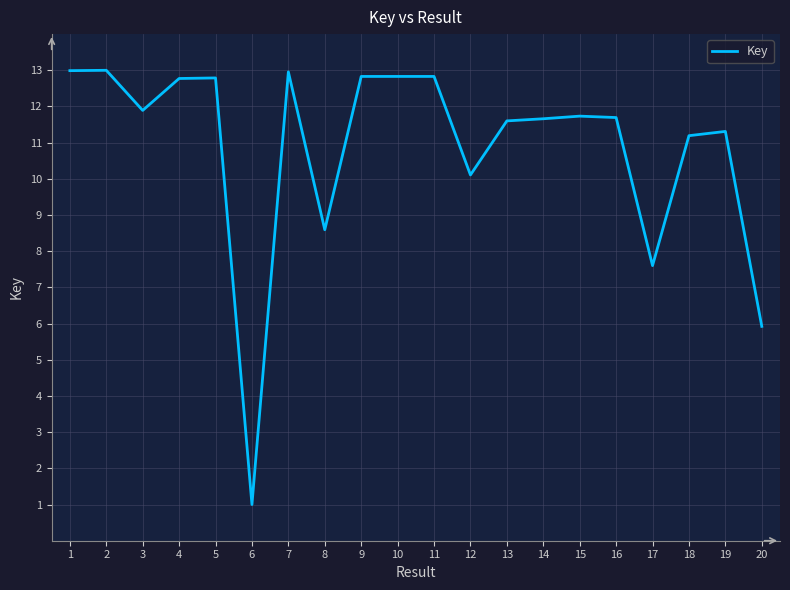

What is the difference between the maximum and second lowest values?

7.1